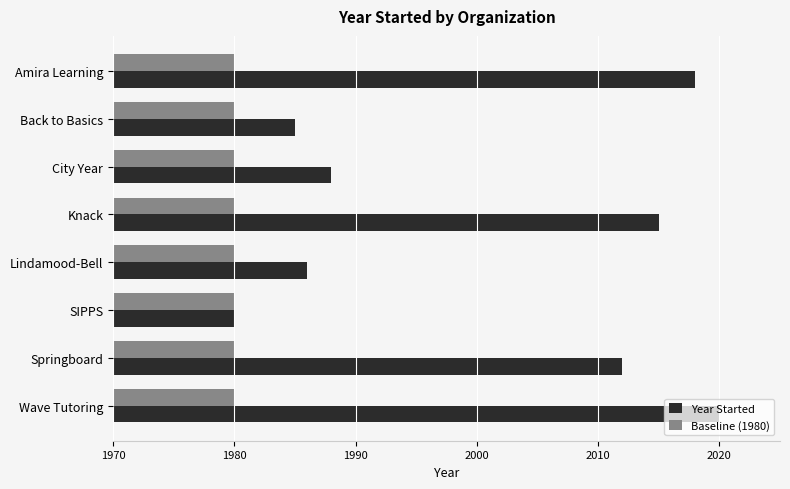

Which series has the widest spread of values?

Year Started